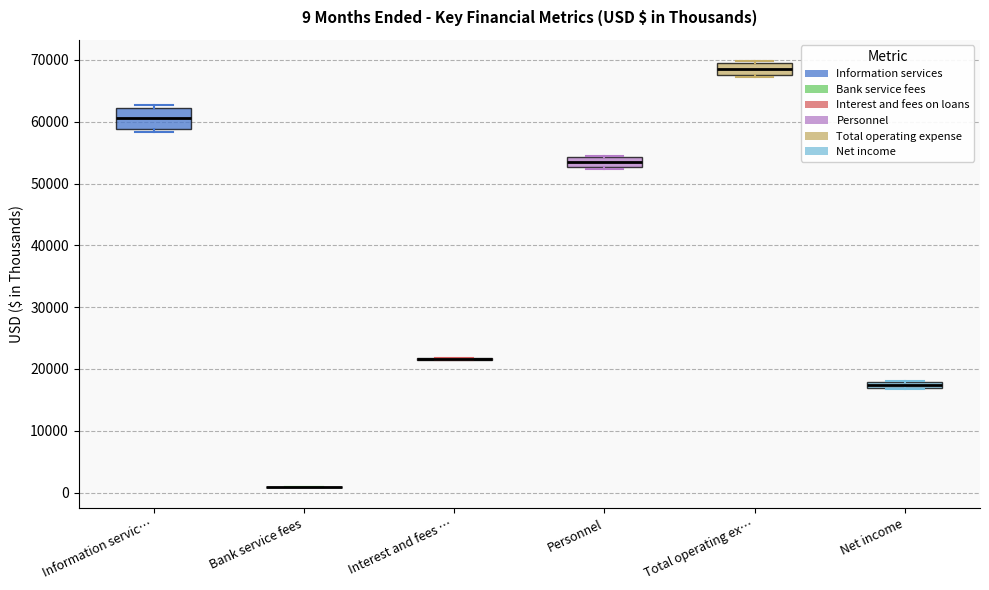

Which box is the tallest, from its lower edge to its upper edge?

Information servic…